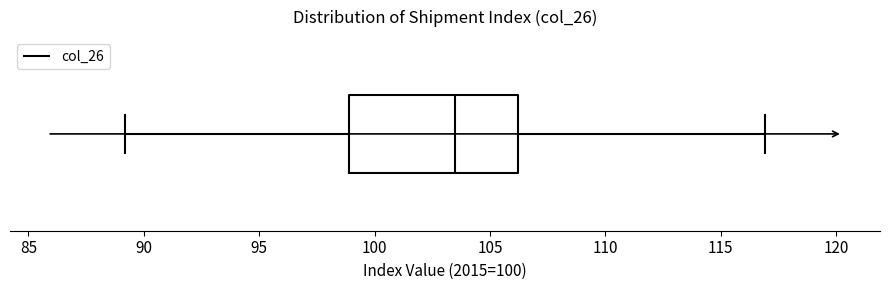

Read this box plot against the x-axis: the position of the median line, the range covered by the box, and the ends of both whiskers. The values are not printed on the chart, so give them approximately, as read against the axis.

median 103.5, box 99.0 to 106.0, whiskers 89.0 to 117.0